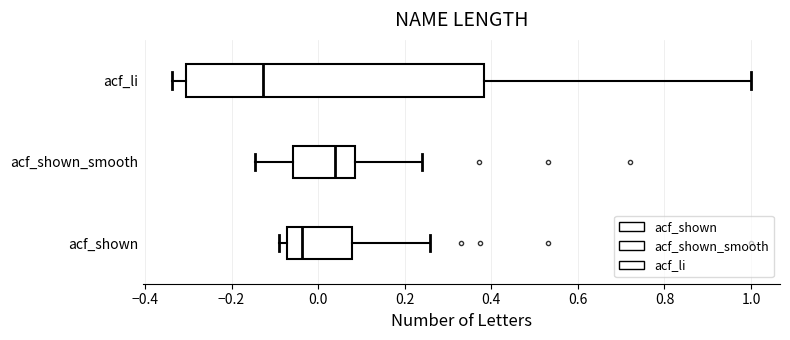

Reading bottom to top, transcribe this box plot: for each box, give where its median line is, the range the box spans, and where its two whiskers end, as read against the x-axis. The values are not printed on the chart, so give them approximately, as read against the axis.

acf_shown: median -0.04, box -0.08 to 0.08, whiskers -0.08 (just left of the box's left edge) to 0.26
acf_shown_smooth: median 0.04, box -0.06 to 0.08, whiskers -0.14 to 0.24
acf_li: median -0.12, box -0.30 to 0.38, whiskers -0.34 to 1.00